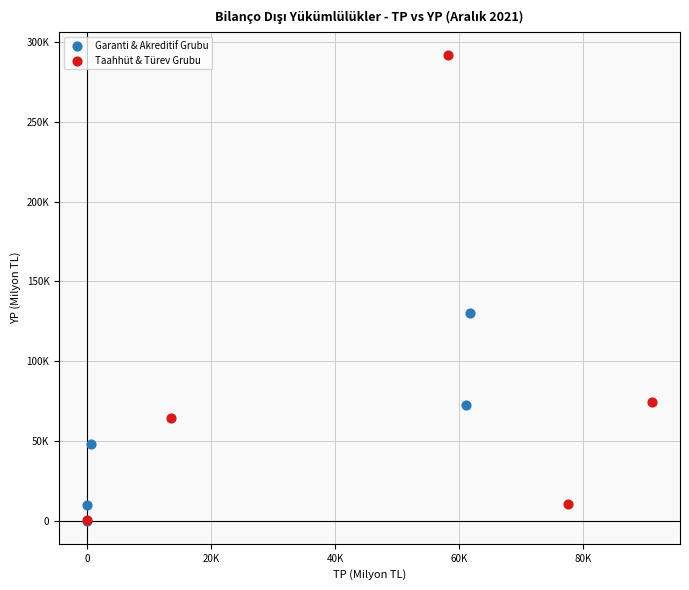

What are all the series names shown in the legend?

Garanti & Akreditif Grubu, Taahhüt & Türev Grubu